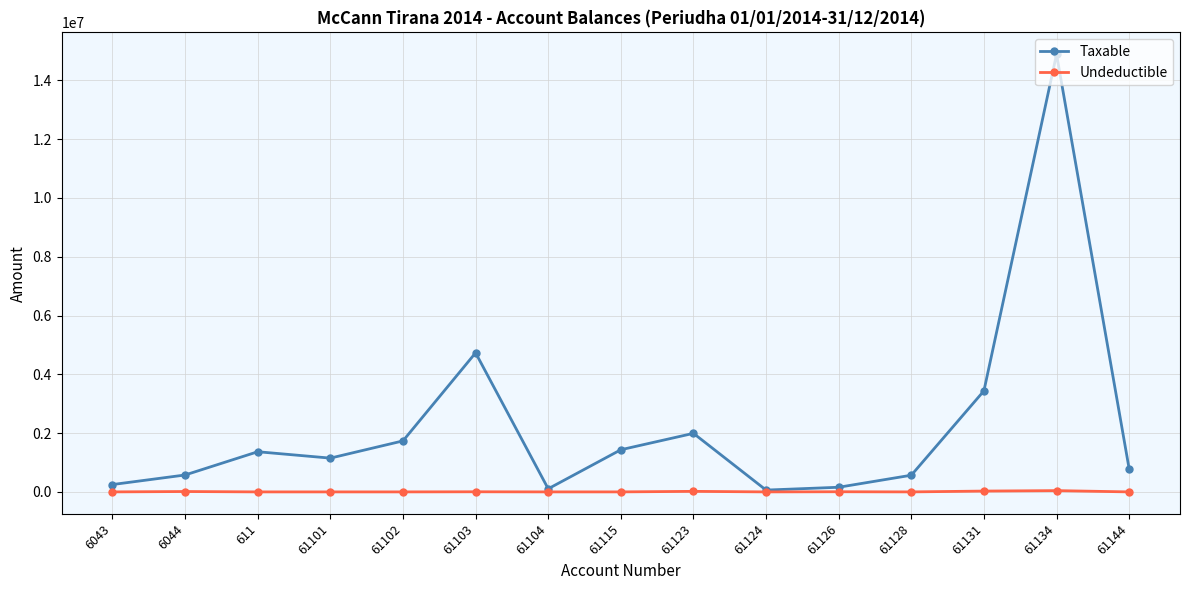

The Taxable series shows 250227.1 at 6043. True or false?

True